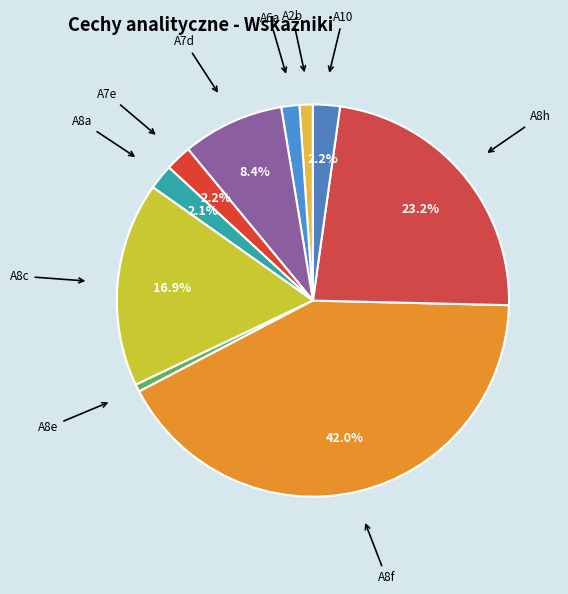

To the nearest percent, what is the difference between the largest and smallest slice percentages?

41%